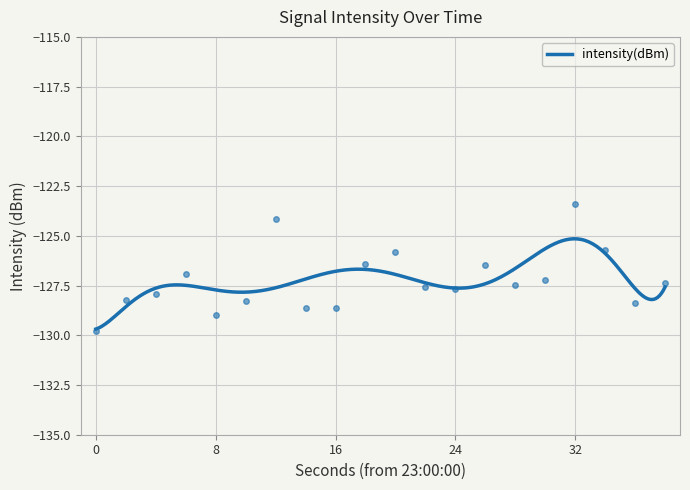

Where is the first local minimum?

8